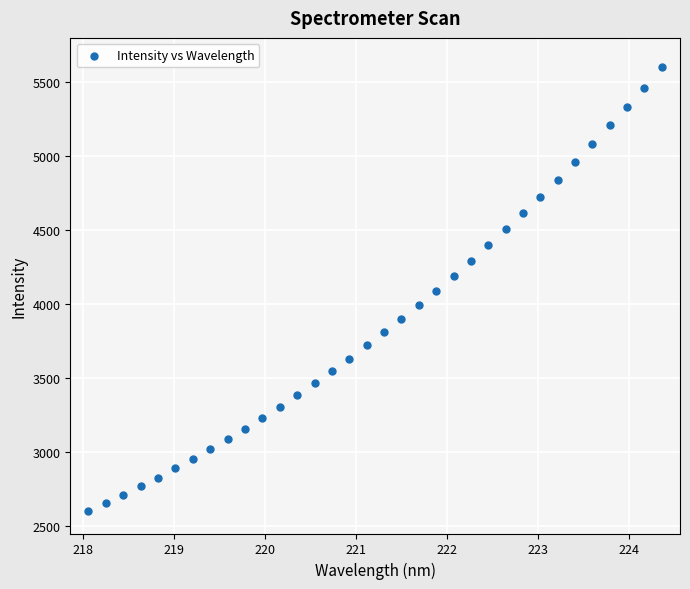

What is the range of X values (max minus min)?

6.3